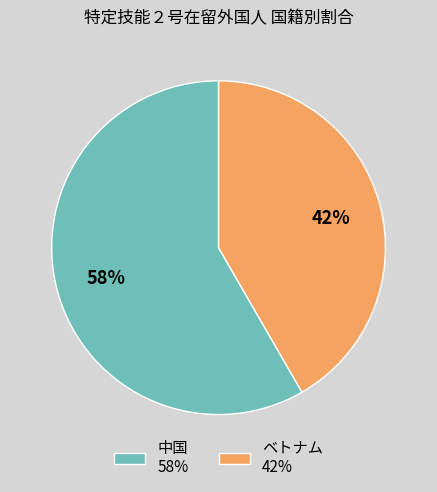

Which slice is the largest?

中国